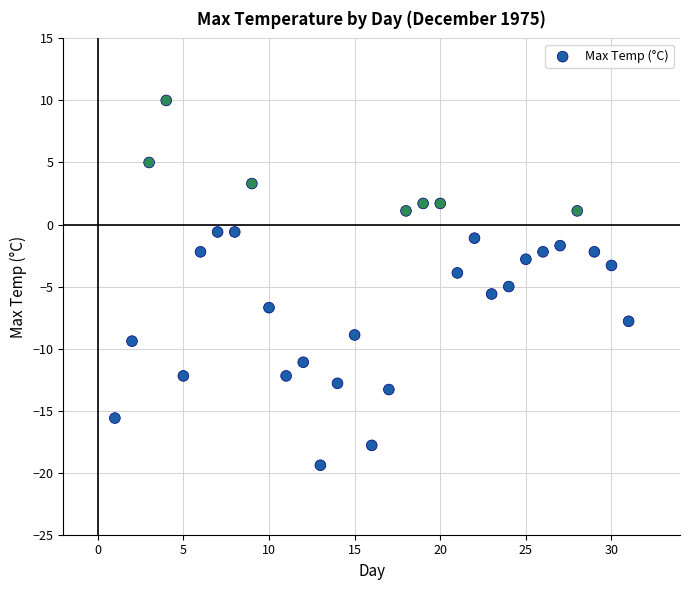

What is the range of Y values (max minus min)?

29.4